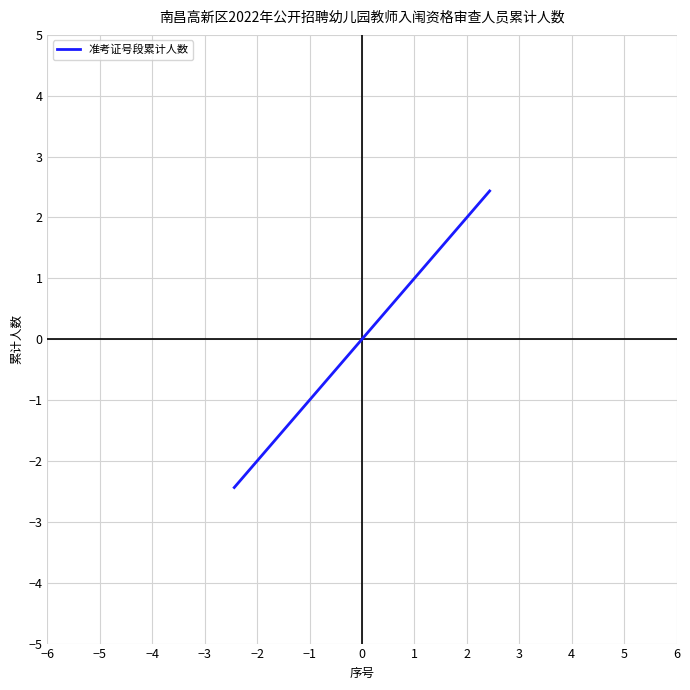

What is the difference between the maximum and minimum values?

4.9